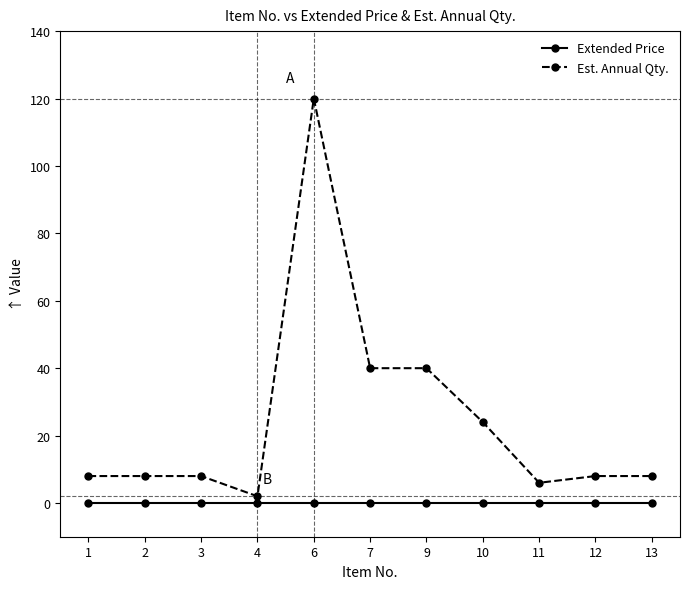

True or false: Est. Annual Qty. and Extended Price intersect in this chart.

False